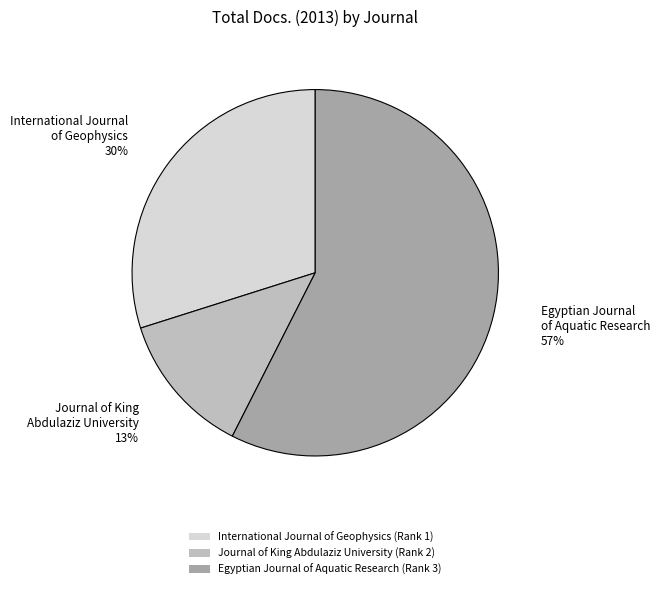

How many slices are in this pie chart?

3